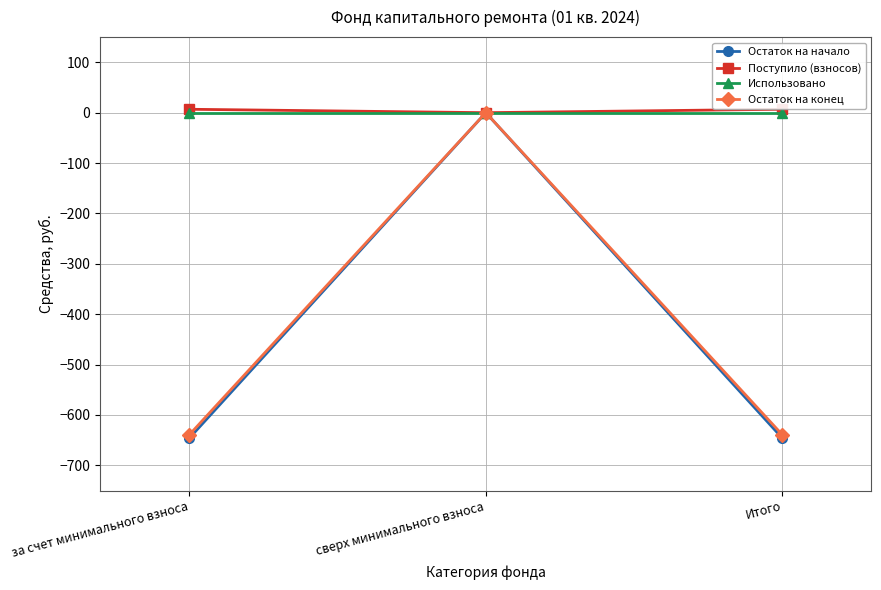

Which series has the widest spread of values?

Остаток на начало